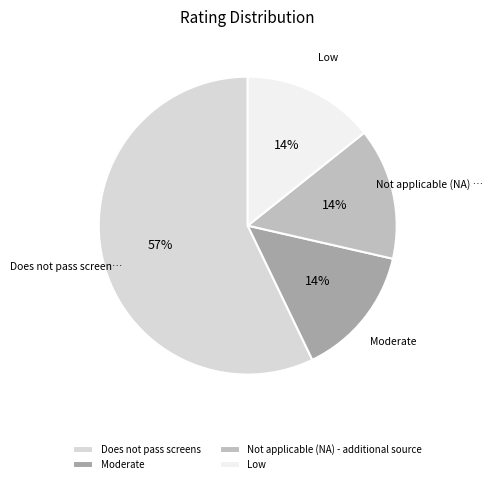

What percentage is the Moderate slice, to the nearest percent?

14%